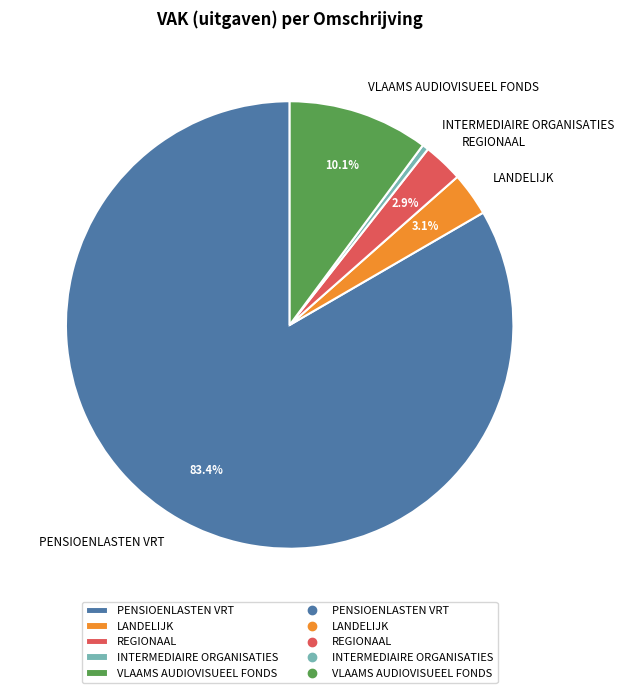

Is PENSIOENLASTEN VRT the majority of the pie?

Yes